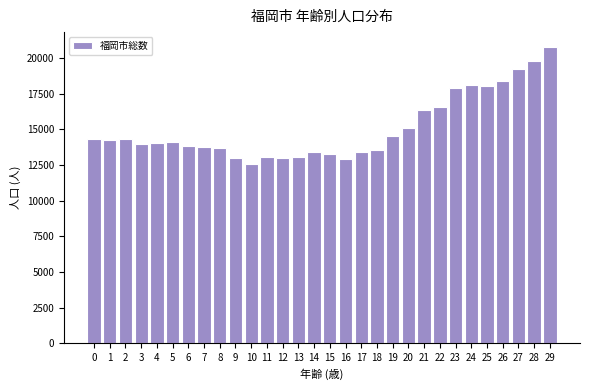

Is it true that the value at 18 is 13522?

True